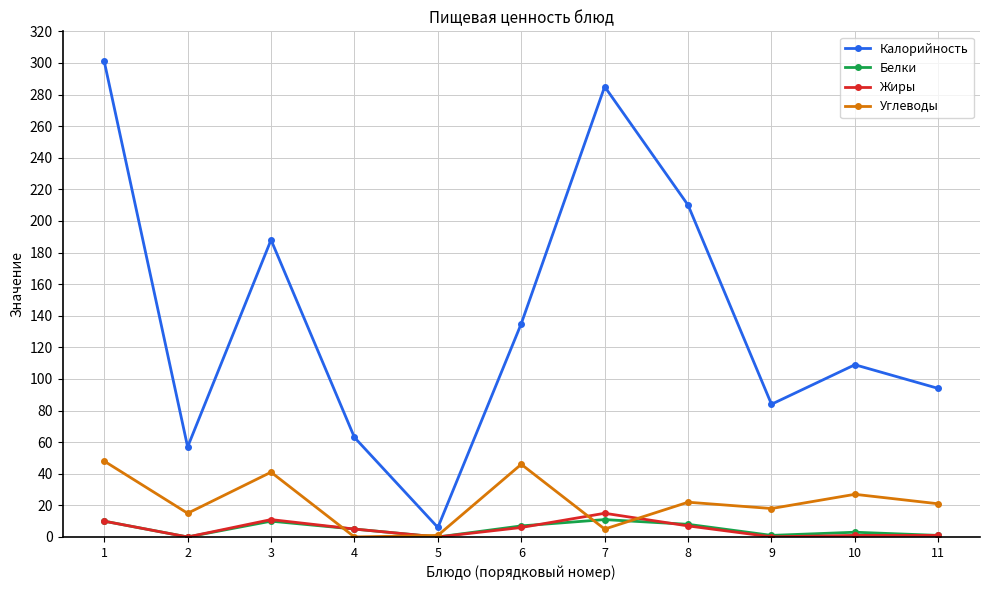

Is the value of Углеводы at 7 greater than the value of Калорийность at 10?

No